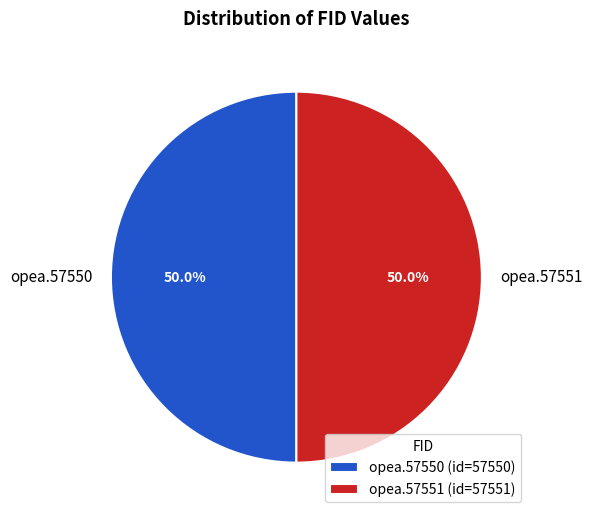

What is the ratio of the value at opea.57551 to the value at opea.57550?

1.0